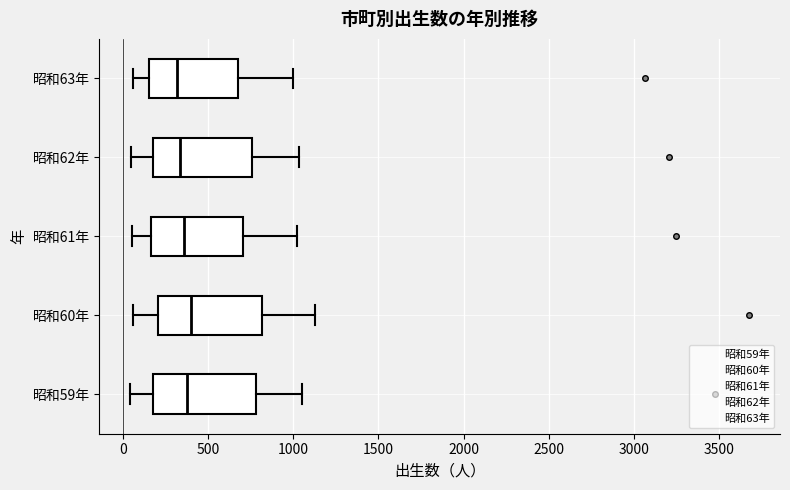

Reading bottom to top, transcribe this box plot: for each box, give where its median line is, the range the box spans, and where its two whiskers end, as read against the x-axis. The values are not printed on the chart, so give them approximately, as read against the axis.

昭和59年: median 400, box 150 to 800, whiskers 50 to 1050
昭和60年: median 400, box 200 to 800, whiskers 50 to 1150
昭和61年: median 350, box 150 to 700, whiskers 50 to 1000
昭和62年: median 350, box 200 to 750, whiskers 50 to 1050
昭和63年: median 300, box 150 to 650, whiskers 50 to 1000